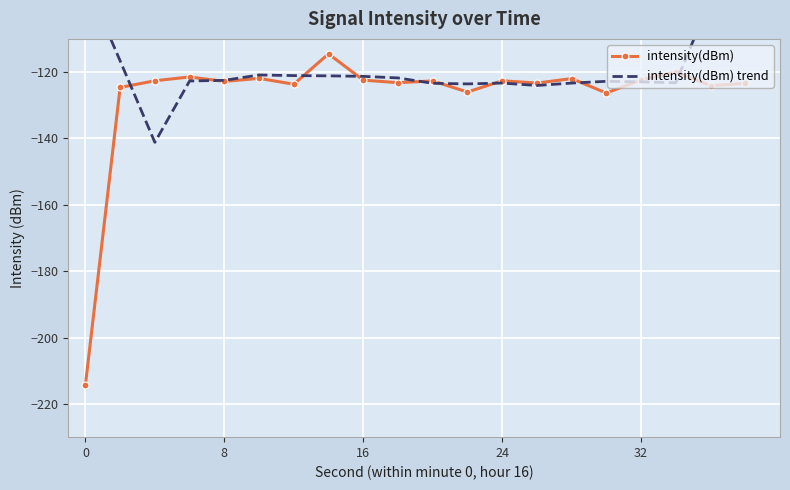

What is the minimum value for intensity(dBm)?

-214.3